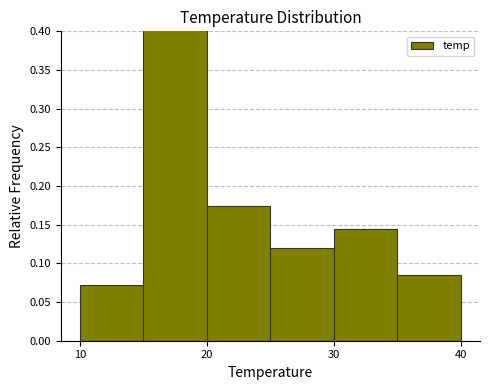

Reading left to right, transcribe this chart: for each bar, give the range it covers on the x-axis and its height. The values are not printed on the chart, so give them approximately, as read against the axis.

10 to 15: 0.070
15 to 20: 0.405
20 to 25: 0.175
25 to 30: 0.120
30 to 35: 0.145
35 to 40: 0.085